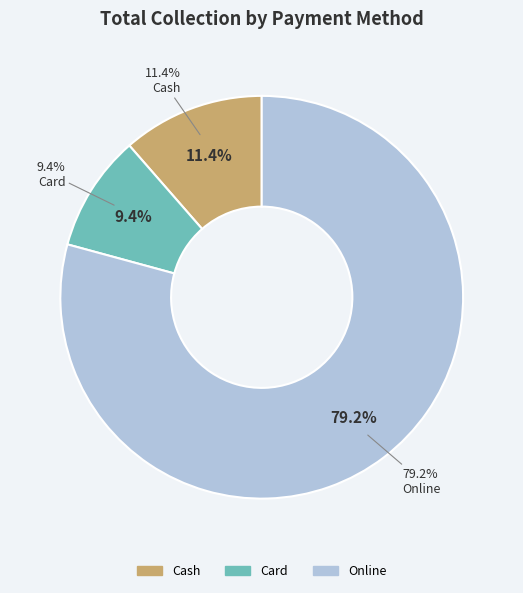

How many segments does this pie chart have?

3